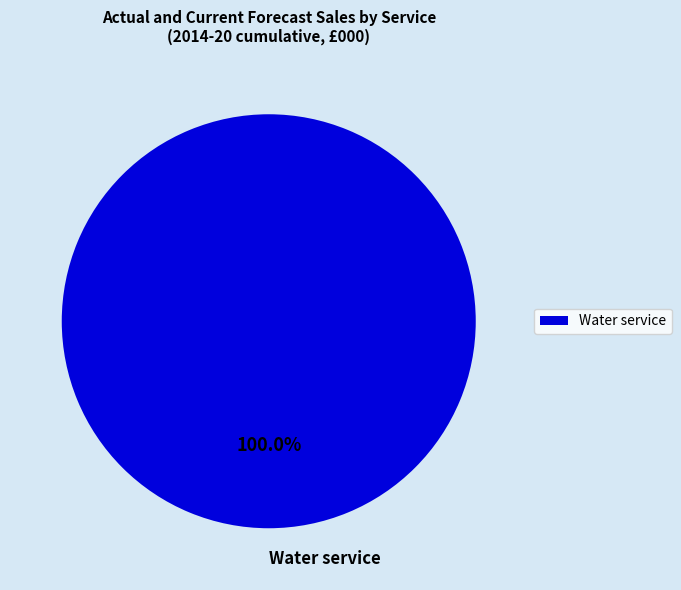

Rank the categories by value from highest to lowest.

Water service